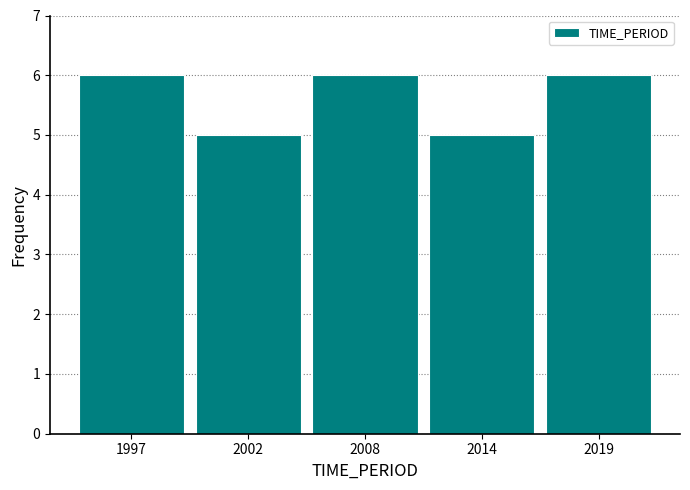

Reading left to right, what are all the values shown in this chart?

1997=6	2002=5	2008=6	2014=5	2019=6